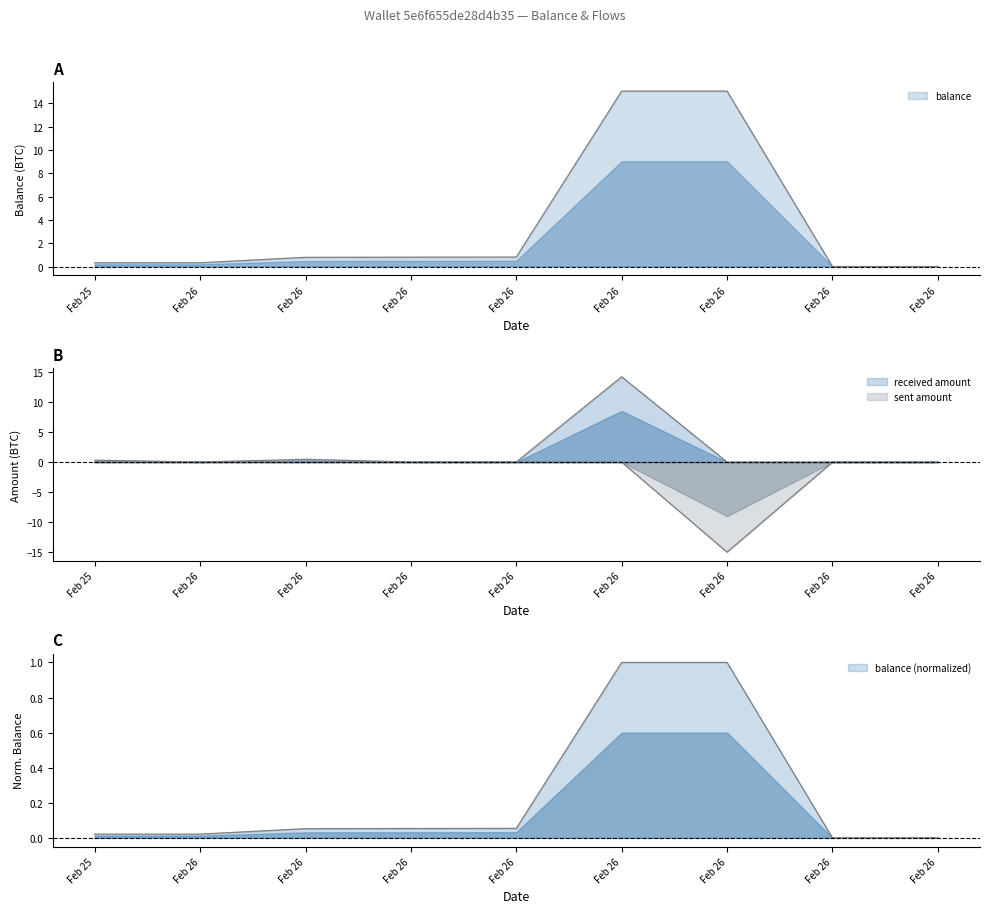

Which series has the largest range (max minus min)?

balance